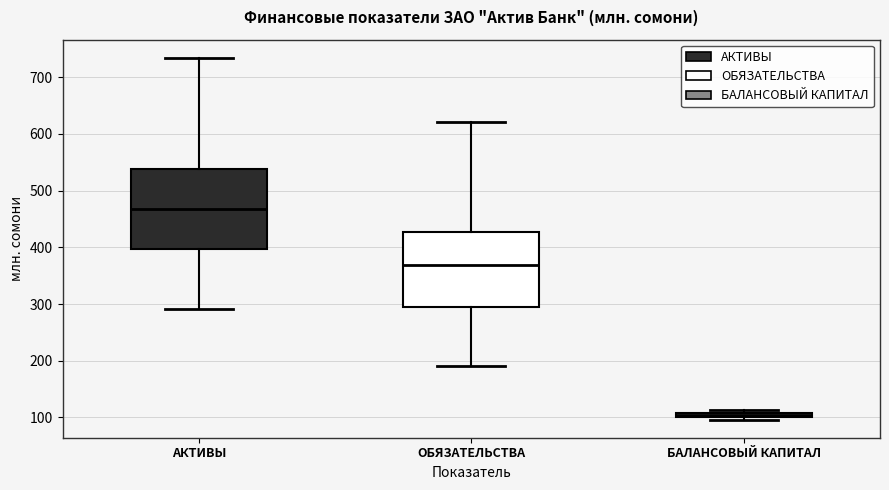

Which box has the lowest median line?

БАЛАНСОВЫЙ КАПИТАЛ